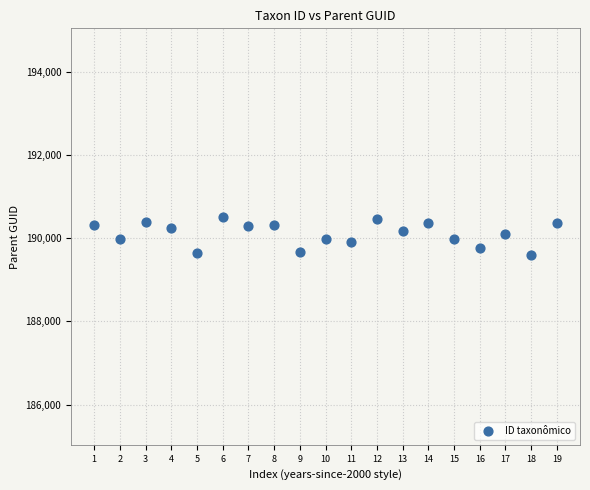

What is the range of Y values (max minus min)?

911.8